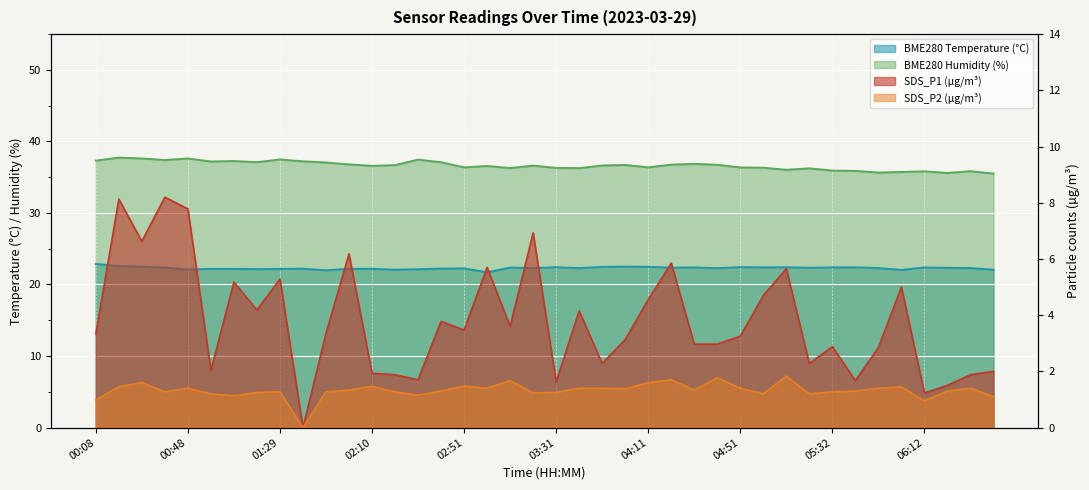

How many data points in SDS_P2 are less than 1?

3